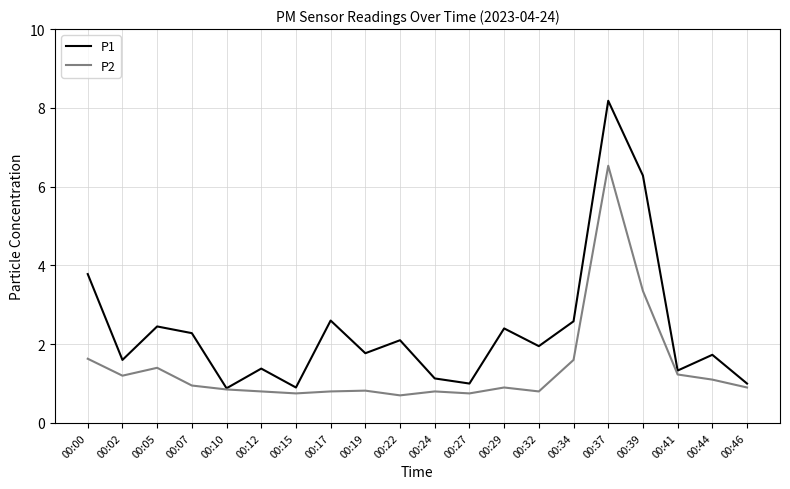

Which series has the largest range (max minus min)?

P1